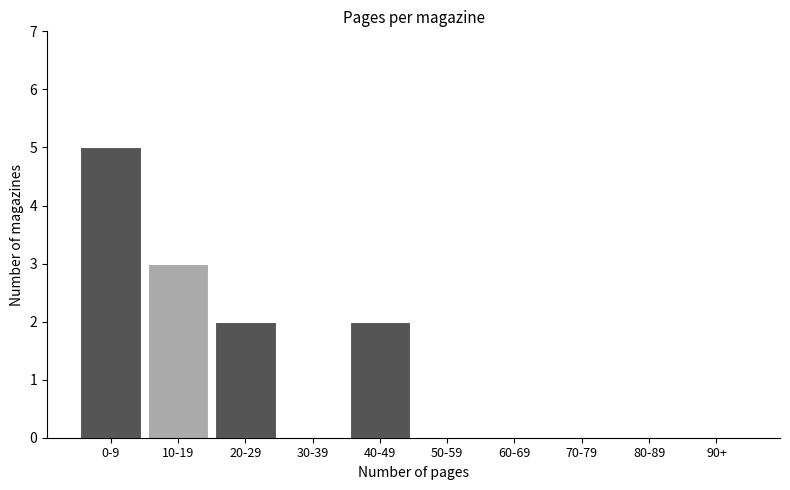

Reading left to right, list all the values displayed in this chart.

0-9=5	10-19=3	20-29=2	30-39=0	40-49=2	50-59=0	60-69=0	70-79=0	80-89=0	90+=0